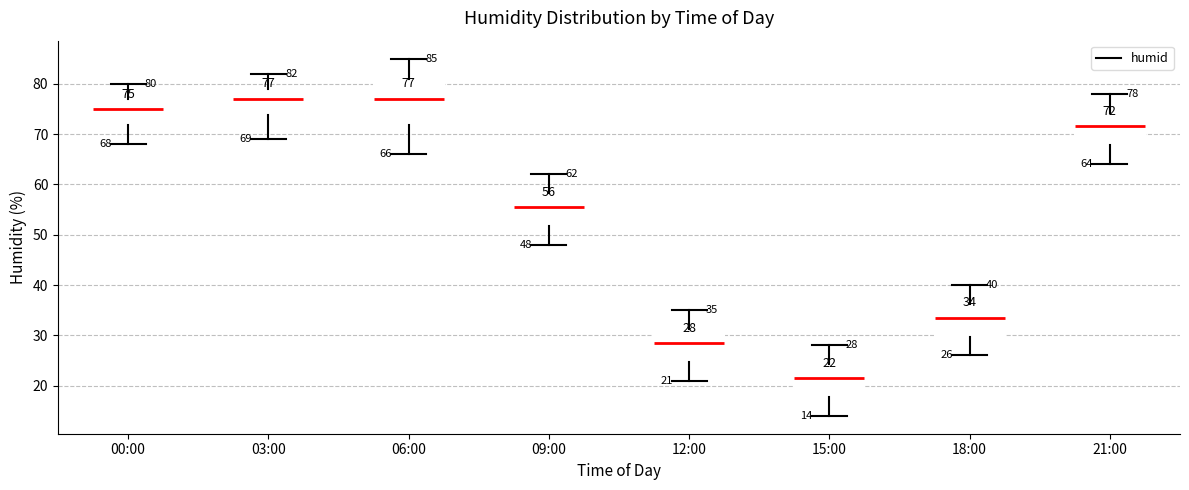

Which box is the tallest, from its lower edge to its upper edge?

06:00